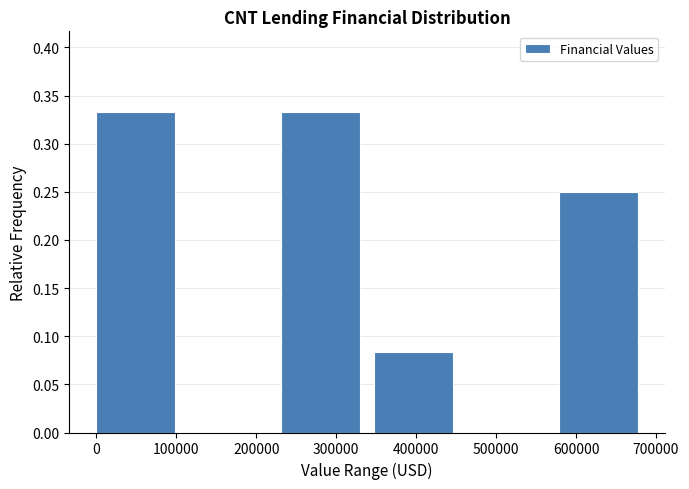

How tall is the bar that spans 0 to 120000 on the x-axis? Neither the bar edges nor the heights are printed on the chart, so give them approximately, as read against the axes.

0.335